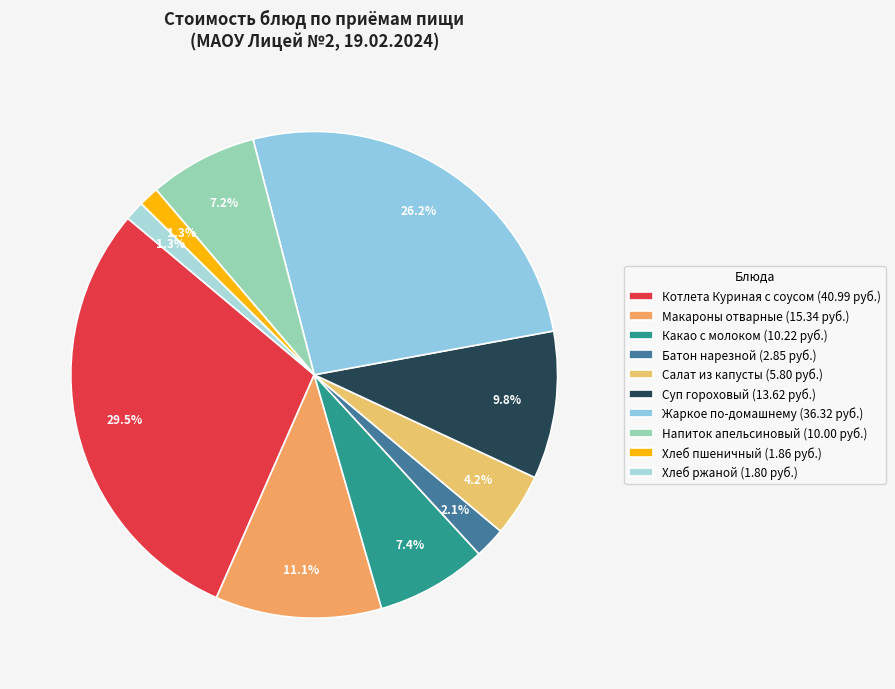

To the nearest percent, what is the difference between the Напиток апельсиновый and Котлета Куриная с соусом slice percentages?

22%